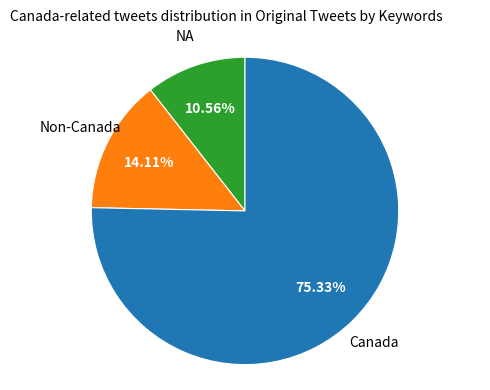

Is there a majority slice in this chart?

Yes